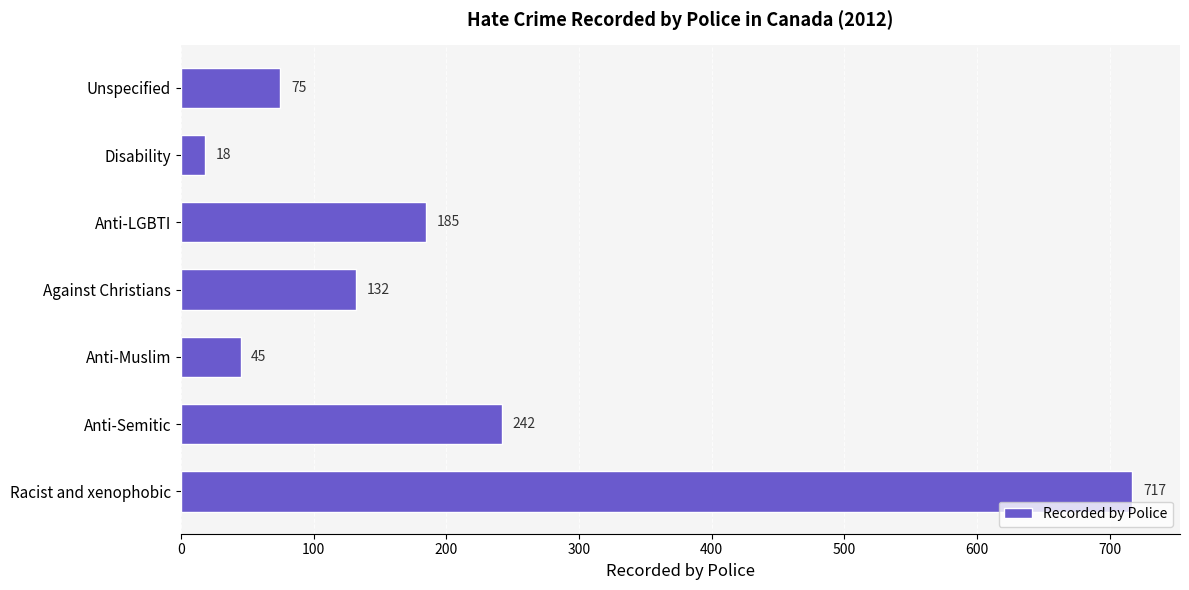

Rank the categories by value from highest to lowest.

Racist and xenophobic, Anti-Semitic, Anti-LGBTI, Against Christians, Unspecified, Anti-Muslim, Disability